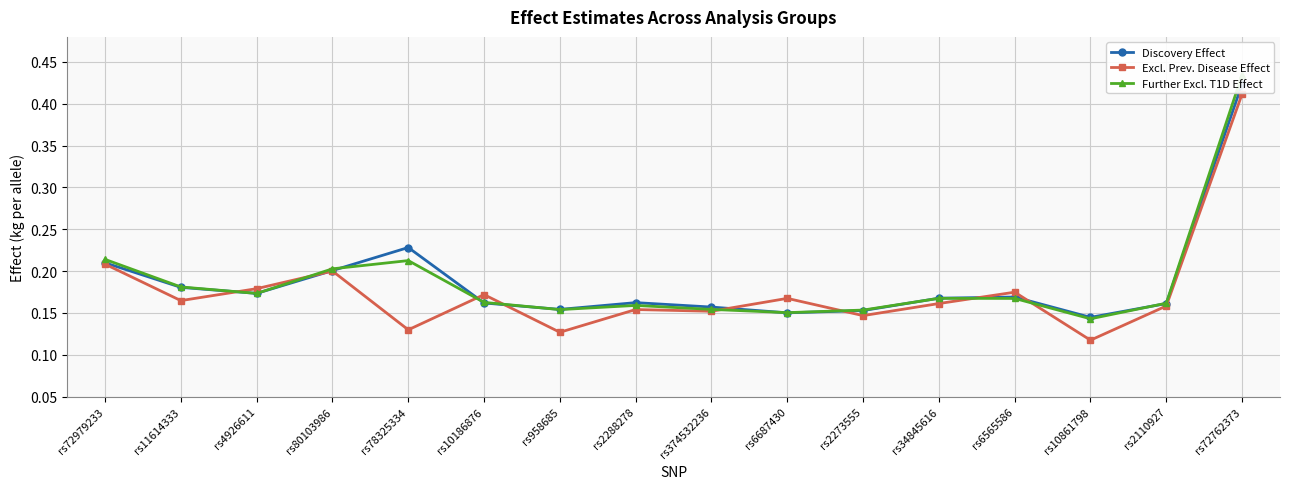

What is the minimum value shown in the chart?

0.1